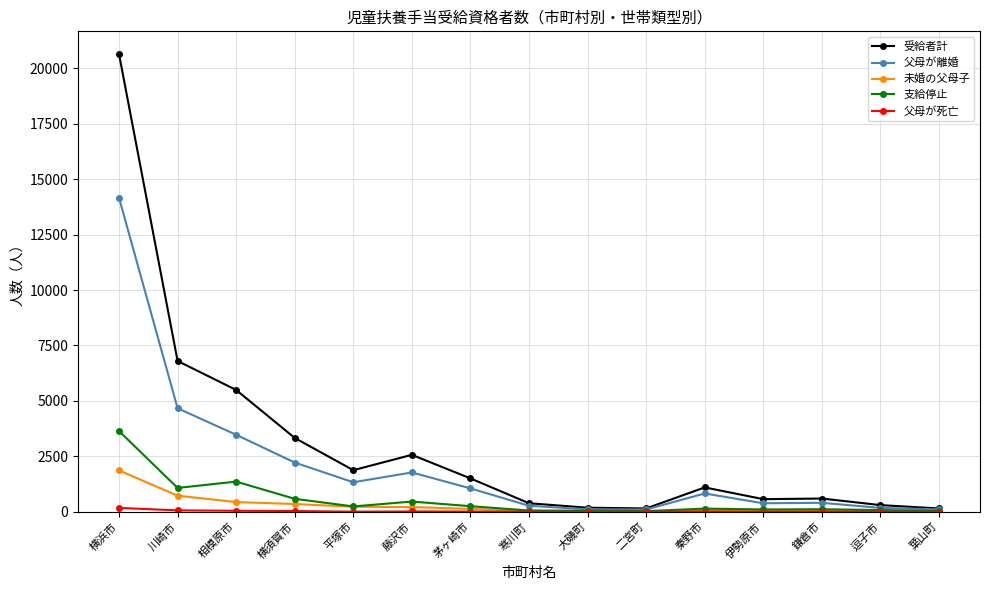

The 受給者計 series shows 1505 at 茅ヶ崎市. True or false?

True